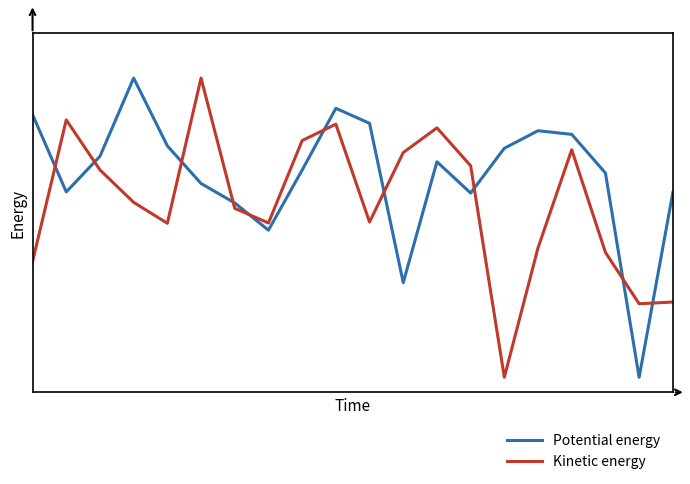

At how many categories does at least one series exceed 0?

20